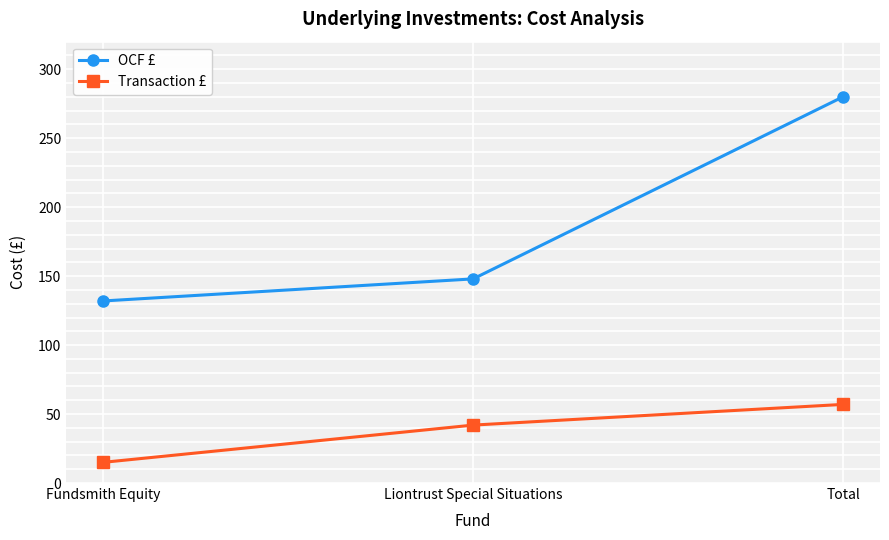

Which series changed the most between Fundsmith Equity and Total?

OCF £